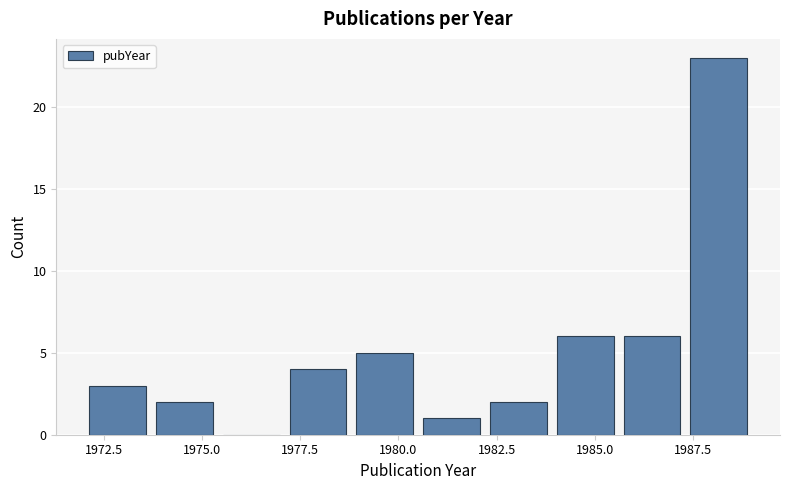

Read against the x-axis, roughly where is the centre of the tallest bar?

1988.0